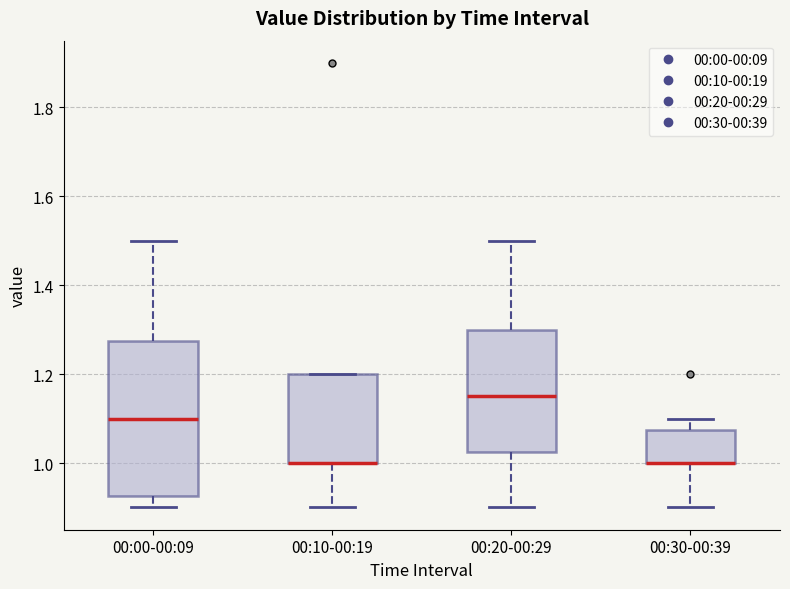

Reading left to right, read every box against the y-axis: the position of its median line, the range the box covers, and the ends of its whiskers. The values are not printed on the chart, so give them approximately, as read against the axis.

00:00-00:09: median 1.10, box 0.92 to 1.28, whiskers 0.90 to 1.50
00:10-00:19: median 1.00 (drawn on the box's lower edge), box 1.00 to 1.20, whiskers 0.90 to 1.20
00:20-00:29: median 1.16, box 1.02 to 1.30, whiskers 0.90 to 1.50
00:30-00:39: median 1.00 (drawn on the box's lower edge), box 1.00 to 1.08, whiskers 0.90 to 1.10